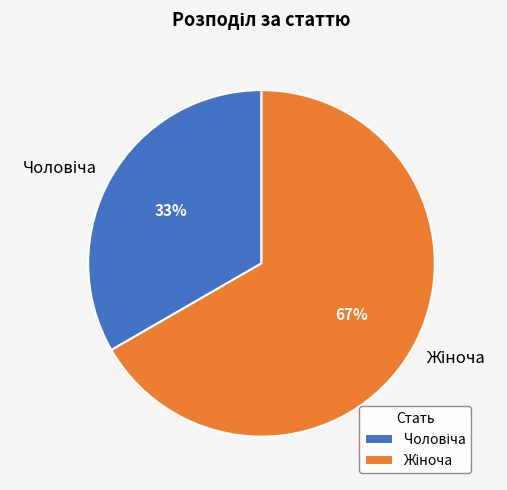

To the nearest percent, what is the average slice percentage?

50%